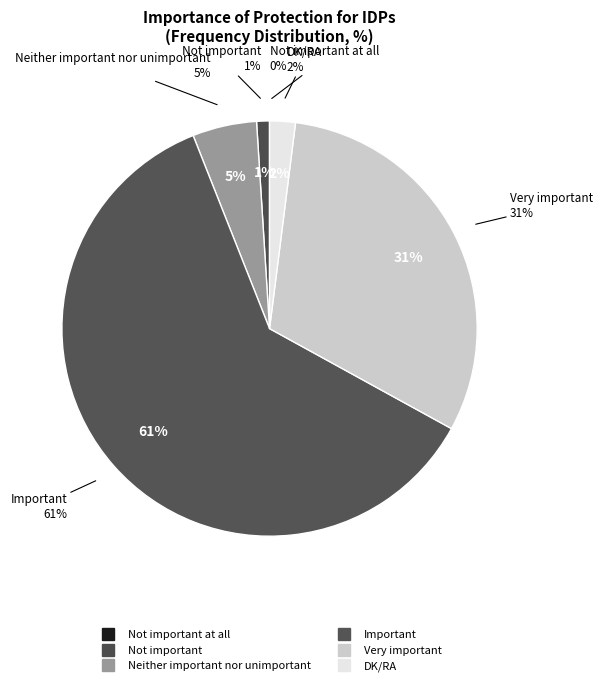

To the nearest percent, what is the average slice percentage?

17%